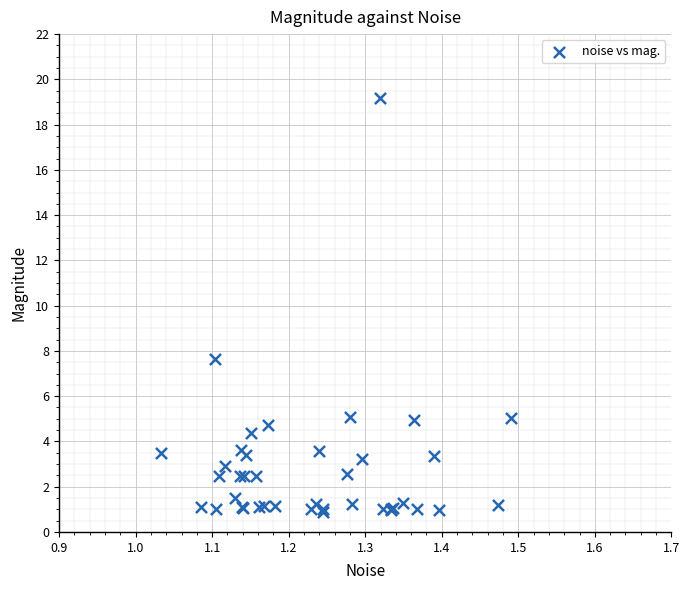

What Y value in the scatter plot is closest to 10?

7.6